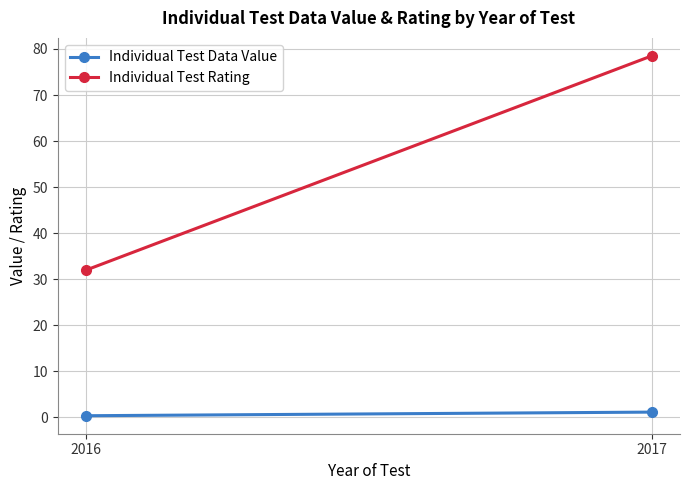

How many Individual Test Data Value values are between 0 and 1?

1